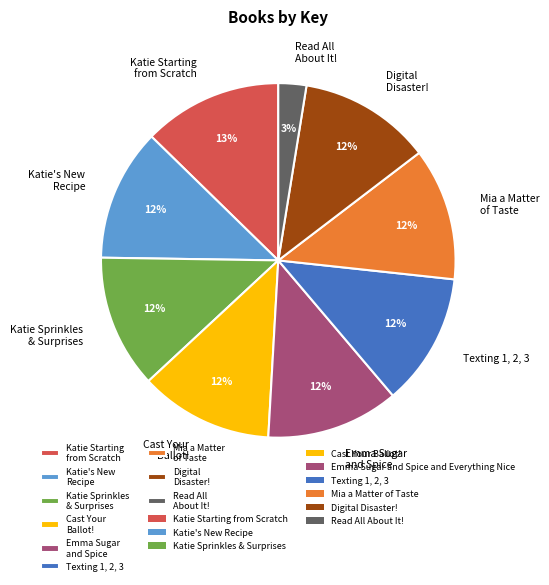

Do Cast Your Ballot! and Katie Sprinkles & Surprises together represent more than half of the pie?

No